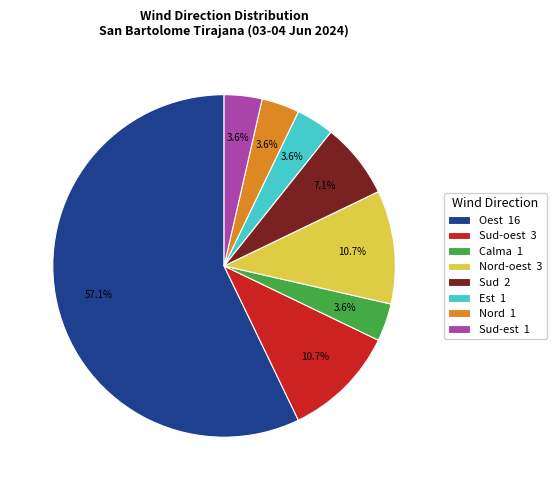

How much of the chart is everything except Nord 1?

96.4%